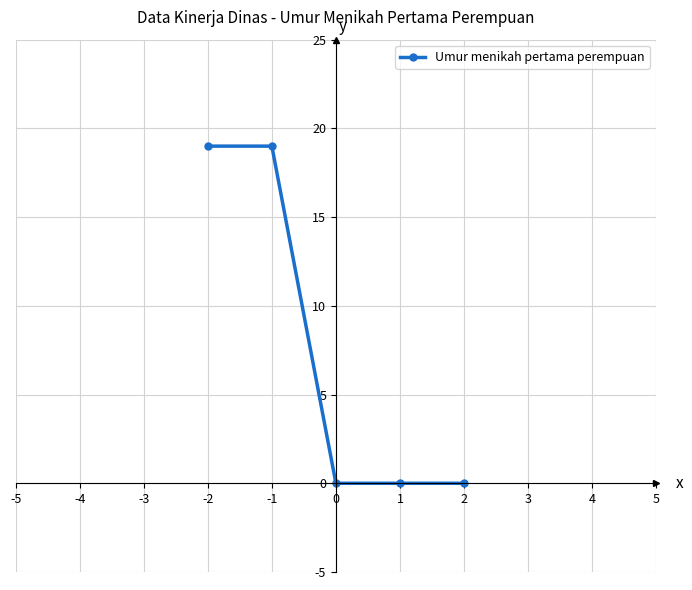

What is the greatest value displayed?

19